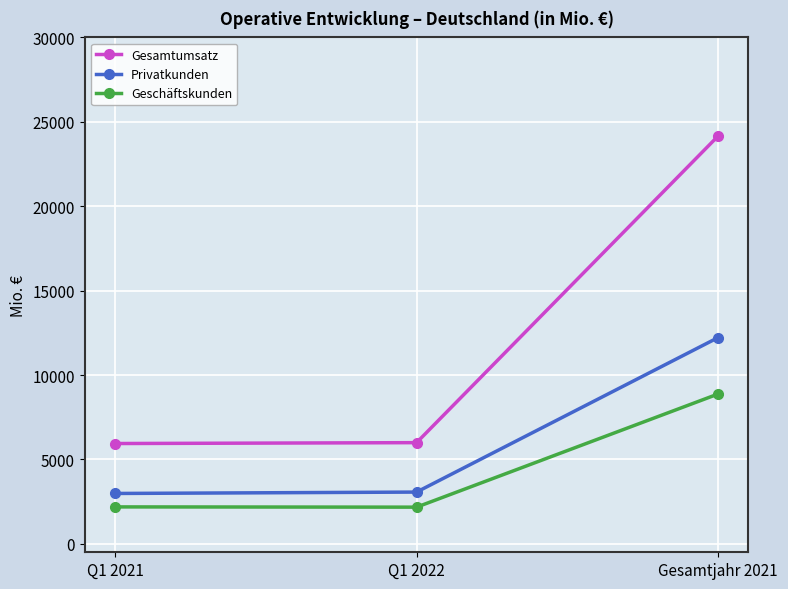

Where is Privatkunden nearest to the value 7602?

Q1 2022